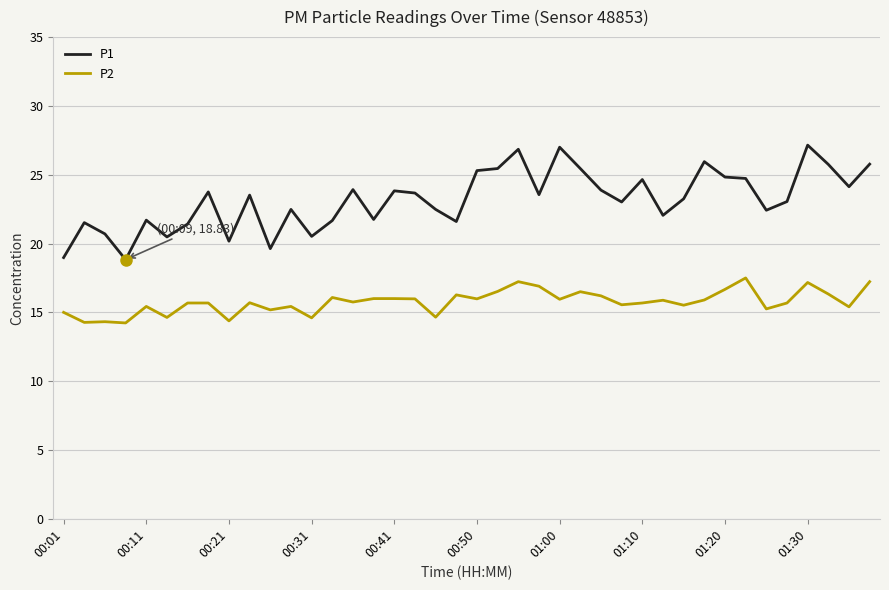

What is the difference between the maximum and minimum values in the P2 series?

3.3